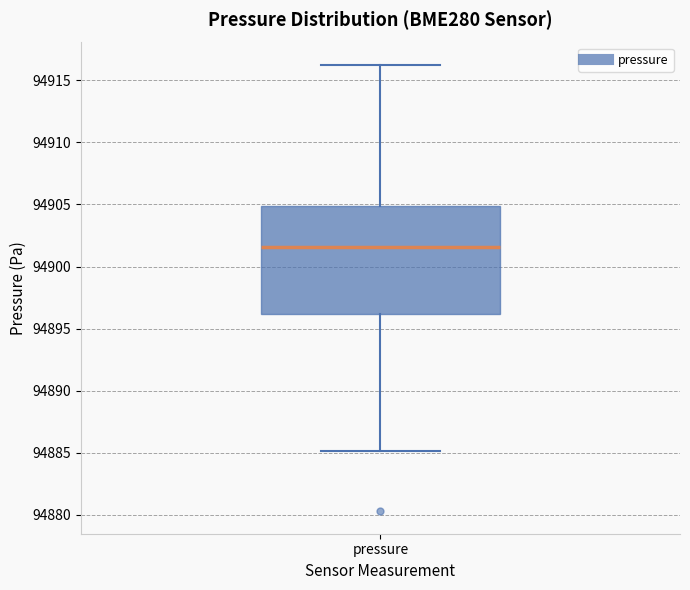

Where is the upper edge of the box for pressure on the y-axis? The values are not printed on the chart, so give them approximately, as read against the axis.

94905.0